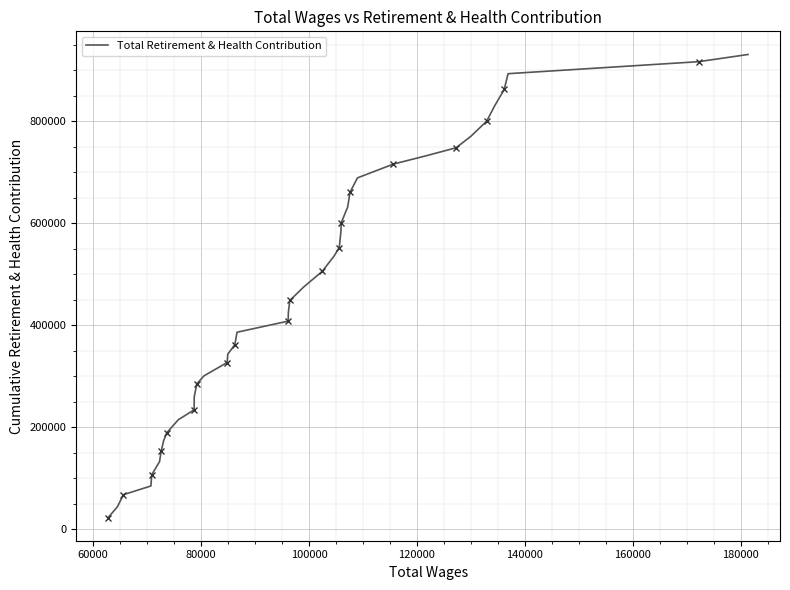

What is the lowest value of the Total Retirement & Health Contribution series?

23278